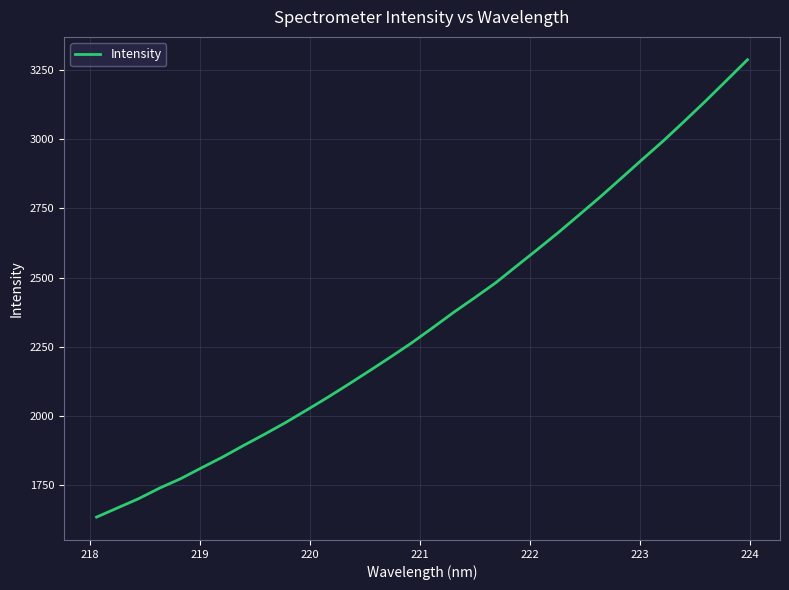

What is the smallest value displayed?

1635.6